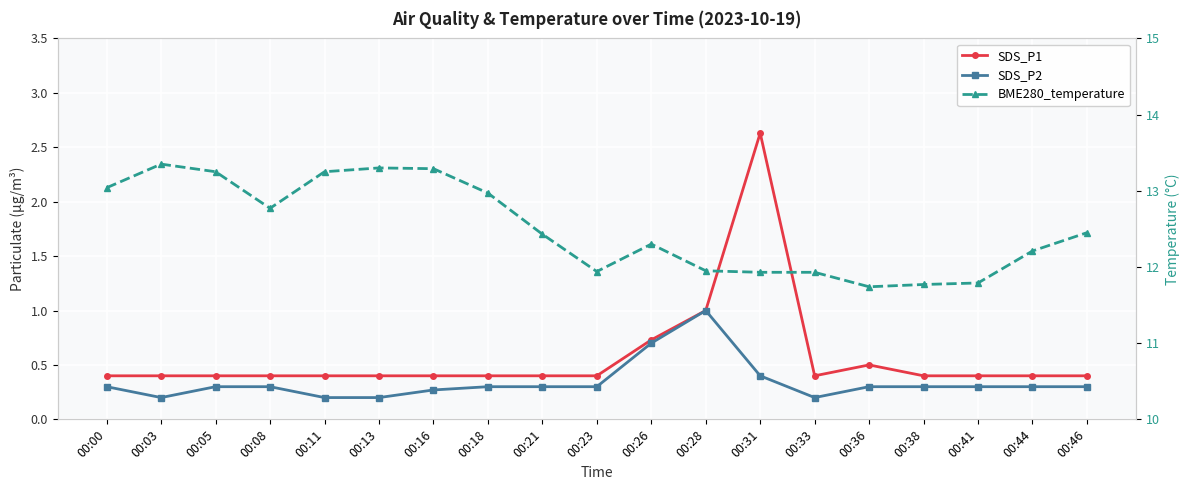

Reading right to left, list all the values displayed in this chart.

SDS_P1: 00:46=0.4	00:44=0.4	00:41=0.4	00:38=0.4	00:36=0.5	00:33=0.4	00:31=2.6	00:28=1.0	00:26=0.7	00:23=0.4	00:21=0.4	00:18=0.4	00:16=0.4	00:13=0.4	00:11=0.4	00:08=0.4	00:05=0.4	00:03=0.4	00:00=0.4
SDS_P2: 00:46=0.3	00:44=0.3	00:41=0.3	00:38=0.3	00:36=0.3	00:33=0.2	00:31=0.4	00:28=1.0	00:26=0.7	00:23=0.3	00:21=0.3	00:18=0.3	00:16=0.3	00:13=0.2	00:11=0.2	00:08=0.3	00:05=0.3	00:03=0.2	00:00=0.3
BME280_temperature: 00:46=12.4	00:44=12.2	00:41=11.8	00:38=11.8	00:36=11.7	00:33=11.9	00:31=11.9	00:28=11.9	00:26=12.3	00:23=11.9	00:21=12.4	00:18=13.0	00:16=13.3	00:13=13.3	00:11=13.2	00:08=12.8	00:05=13.2	00:03=13.3	00:00=13.0